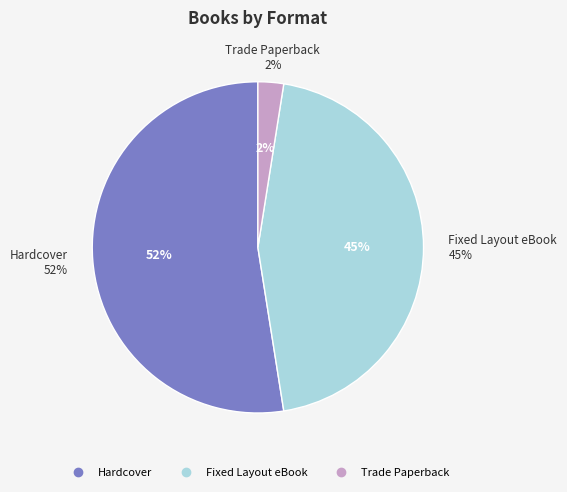

How many slices are in this pie chart?

3